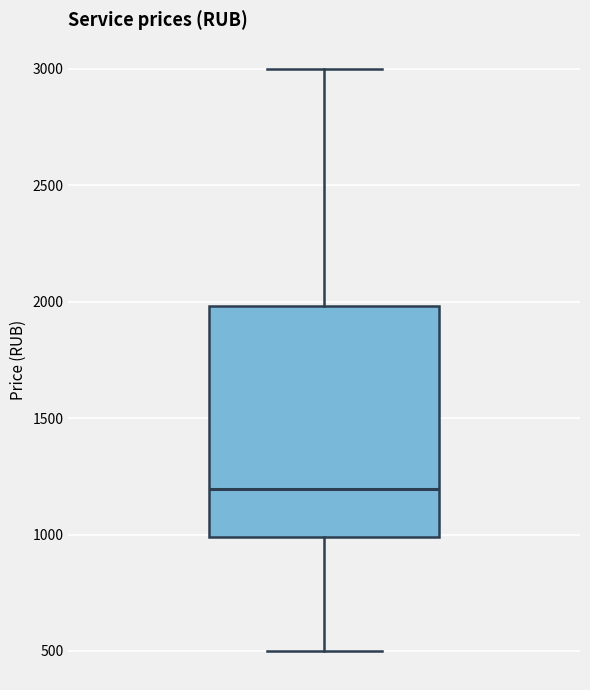

Read this box plot against the y-axis: the position of the median line, the range covered by the box, and the ends of both whiskers. The values are not printed on the chart, so give them approximately, as read against the axis.

median 1200, box 1000 to 2000, whiskers 500 to 3000